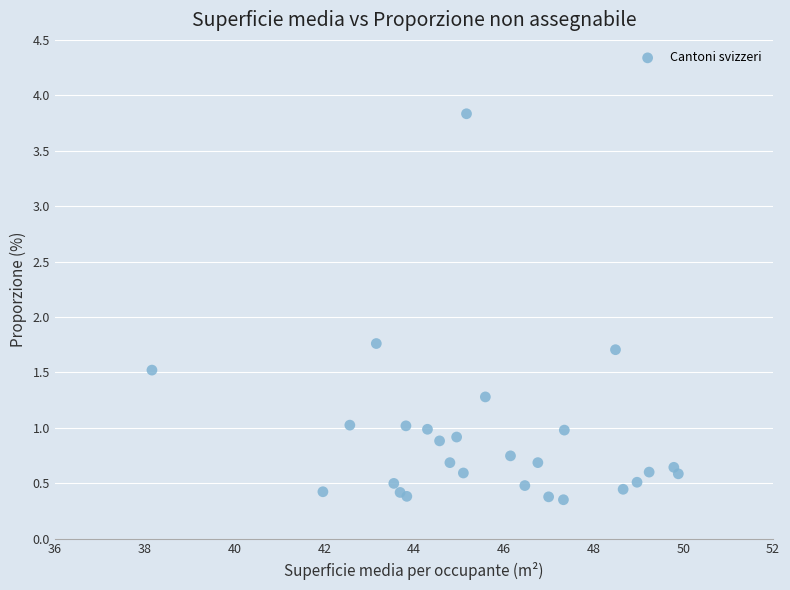

What Y value in the scatter plot is closest to 2?

1.8